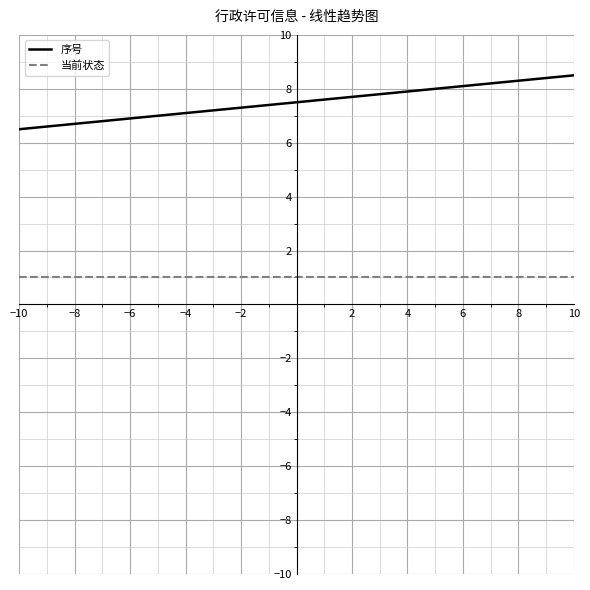

At 10, list the series in order from smallest to largest.

当前状态, 序号